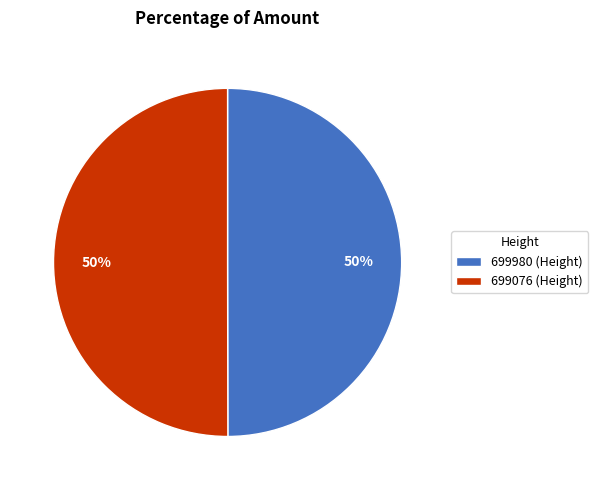

To the nearest percent, what is the combined percentage of 699076 (Height) and 699980 (Height)?

100%